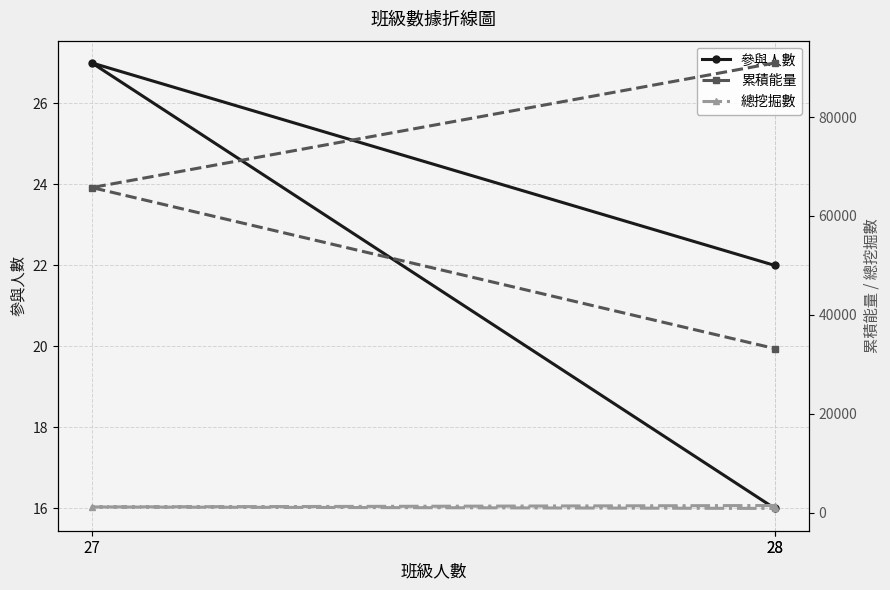

What is the sum of the 總挖掘數 values at 28 and 27?

2552